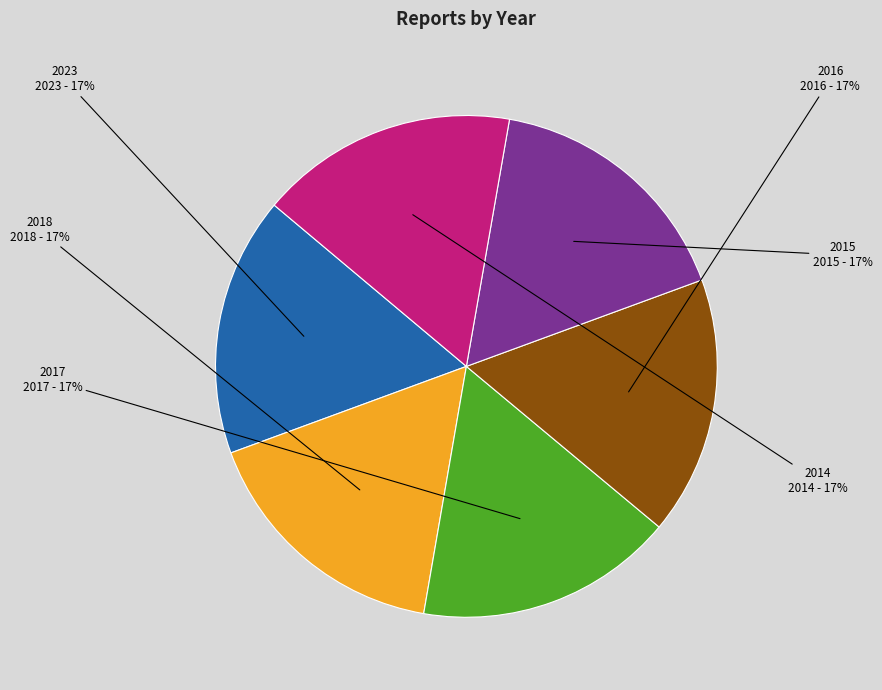

Is there any slice that represents more than half of the pie?

No